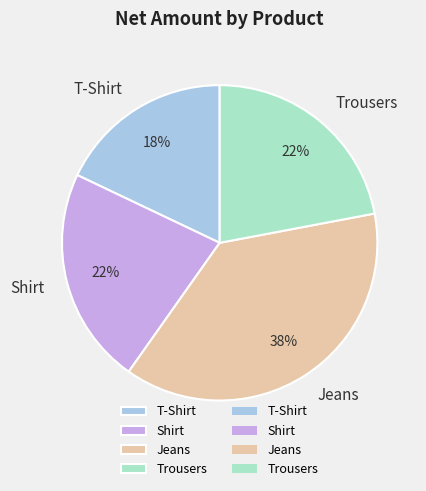

What is the largest slice in the pie chart?

Jeans